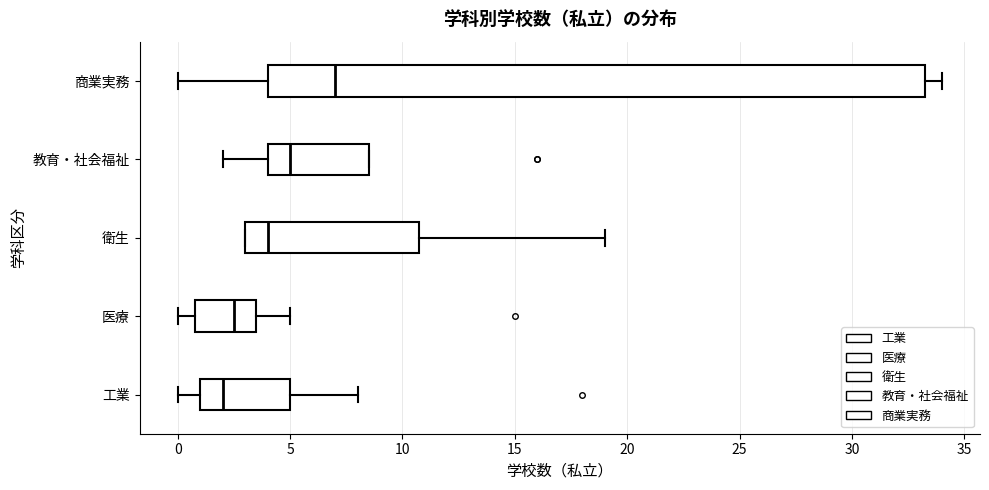

Reading bottom to top, transcribe this box plot: for each box, give where its median line is, the range the box spans, and where its two whiskers end, as read against the x-axis. The values are not printed on the chart, so give them approximately, as read against the axis.

工業: median 2.0, box 1.0 to 5.0, whiskers 0.0 to 8.0
医療: median 2.5, box 1.0 to 3.5, whiskers 0.0 to 5.0
衛生: median 4.0, box 3.0 to 11.0, whiskers 3.0 to 19.0
教育・社会福祉: median 5.0, box 4.0 to 8.5, whiskers 2.0 to 8.5
商業実務: median 7.0, box 4.0 to 33.5, whiskers 0.0 to 34.0